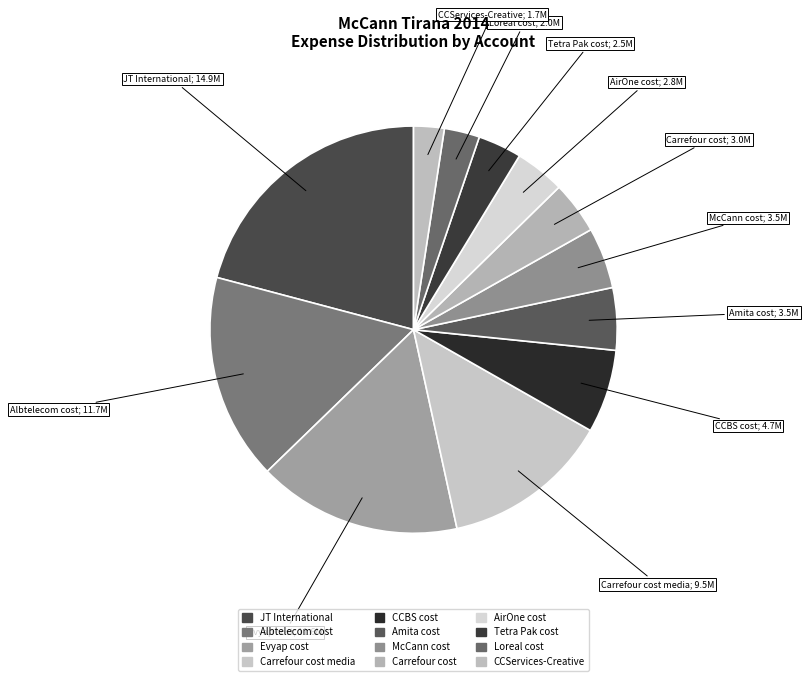

Count the number of slices in the pie.

12